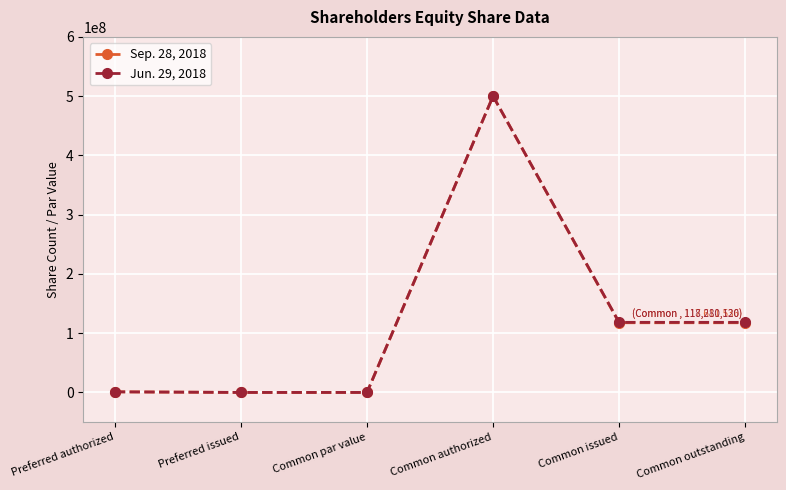

What is the greatest value displayed?

500000000